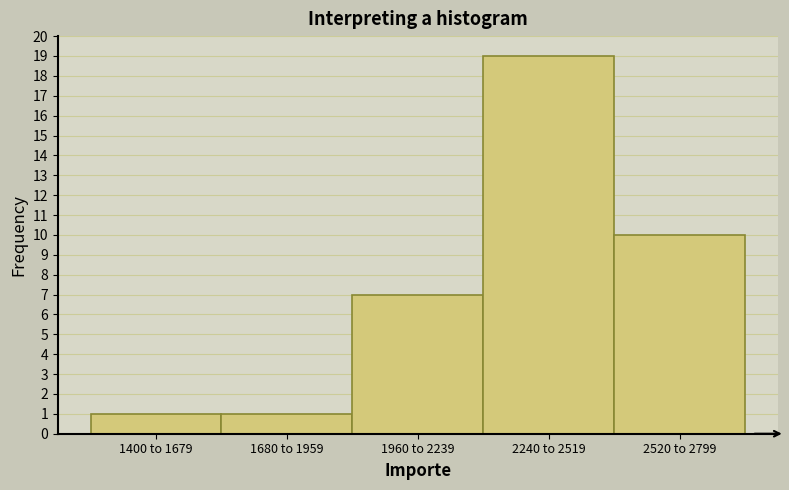

Reading left to right, transcribe all the data shown in this chart.

1	1	7	19	10